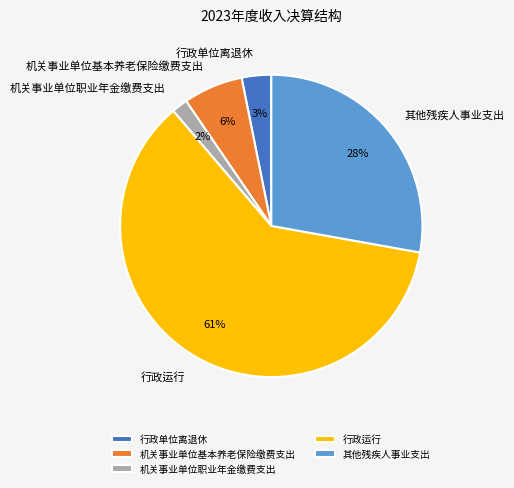

Does 行政运行 represent more than half of the total?

Yes